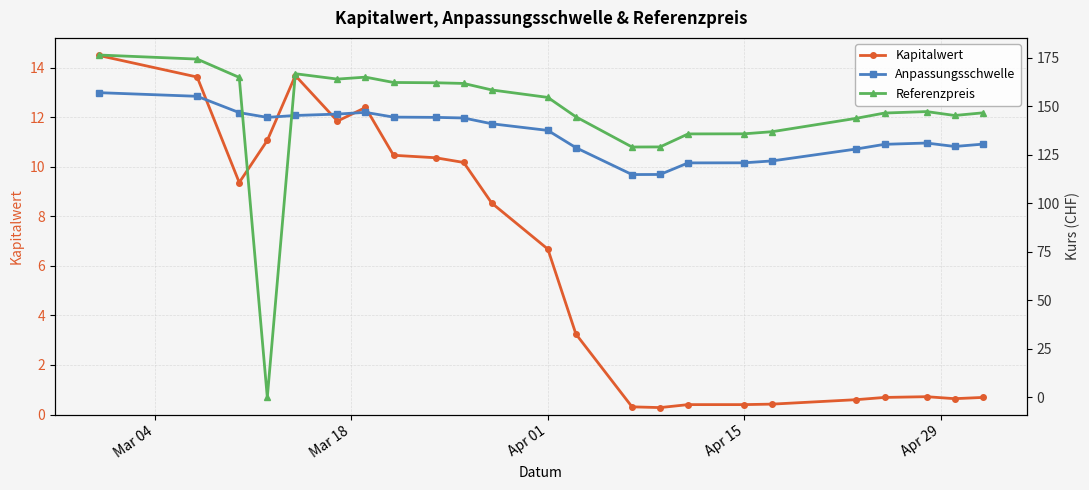

Which series ends up on top after the final intersection of Kapitalwert and Referenzpreis?

Referenzpreis